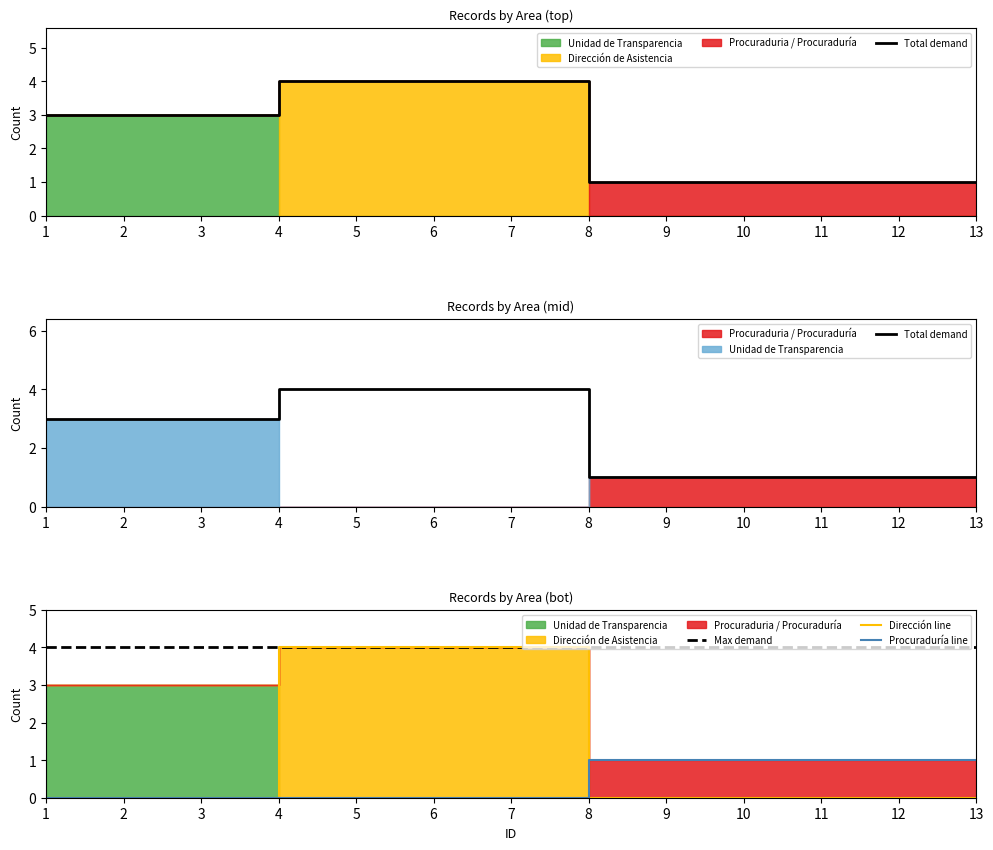

Which series has the largest range (max minus min)?

Dirección de Asistencia